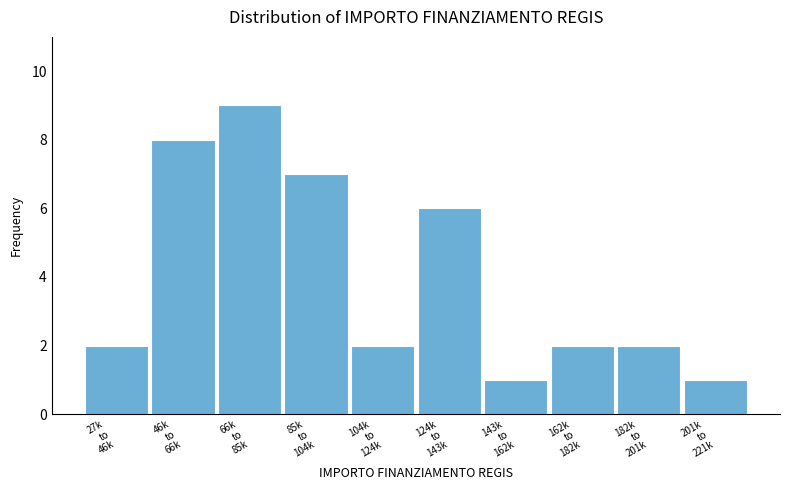

Reading left to right, transcribe all the data shown in this chart.

2	8	9	7	2	6	1	2	2	1